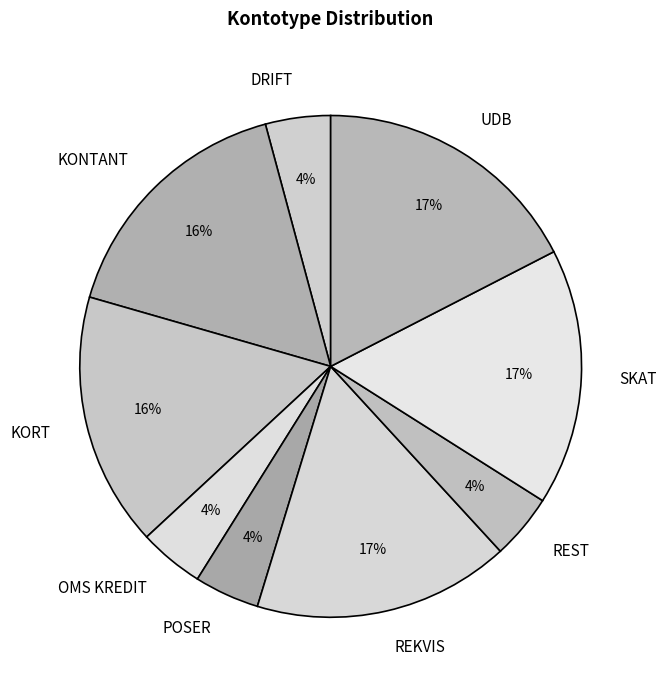

Is it true that DRIFT is 4% of the pie?

True